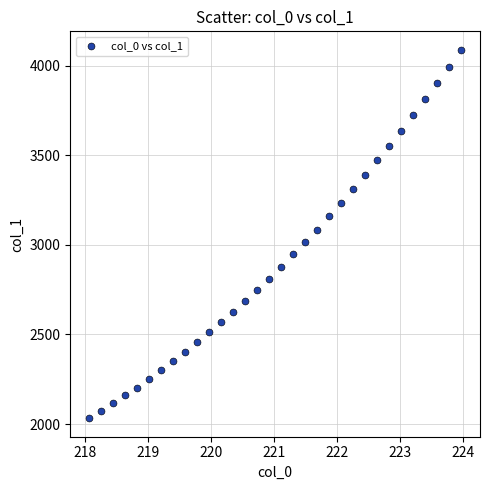

What is the range of Y values (max minus min)?

2055.9